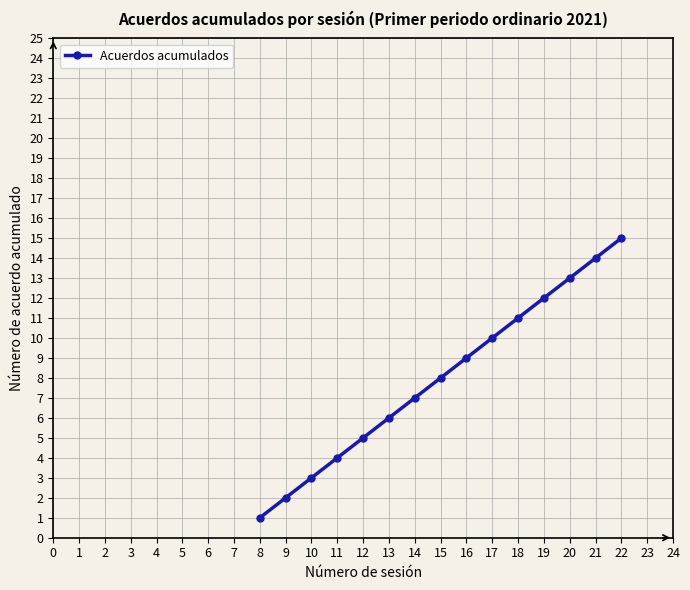

Is this an area chart (filled region under the line)?

No